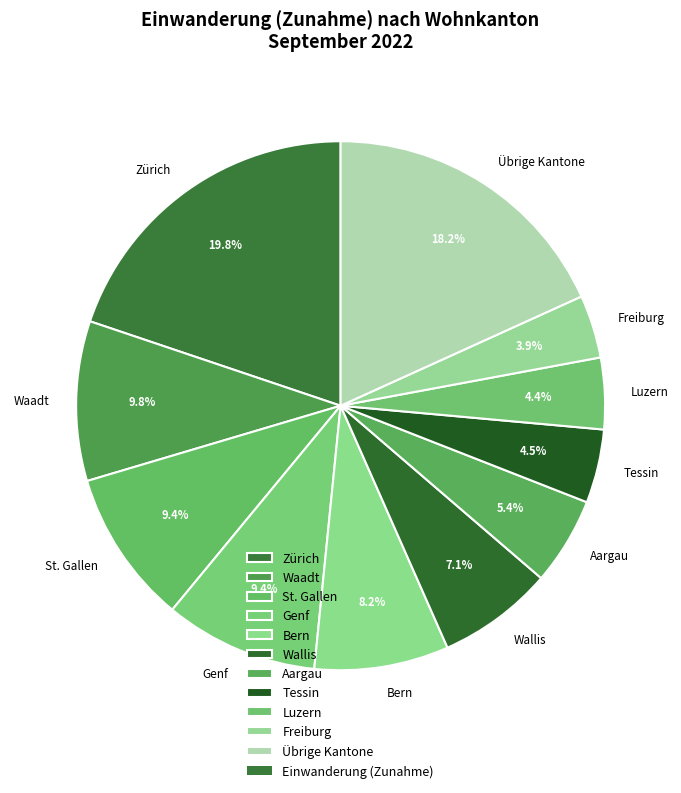

What is the total percentage of Bern and Übrige Kantone?

26.4%